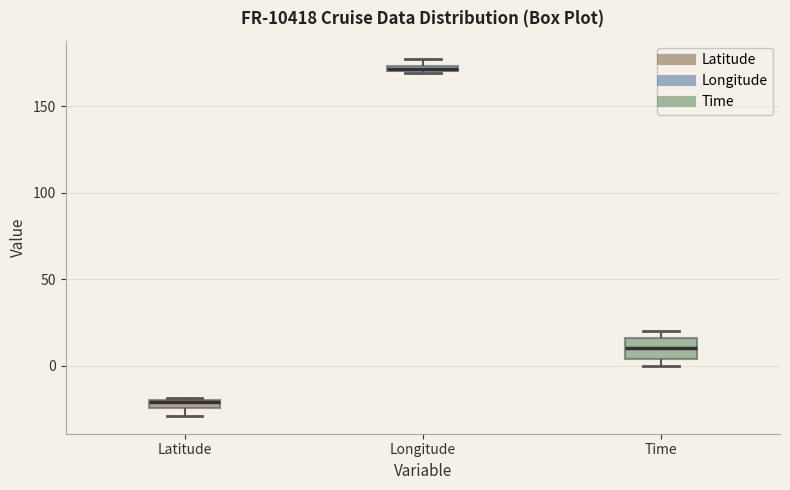

Where is the upper edge of the box for Longitude on the y-axis? The values are not printed on the chart, so give them approximately, as read against the axis.

175